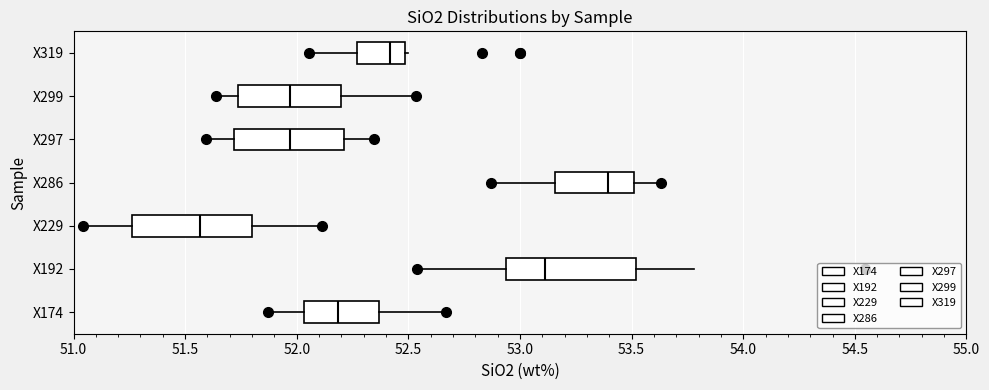

Which box's median line is the furthest to the left?

X229